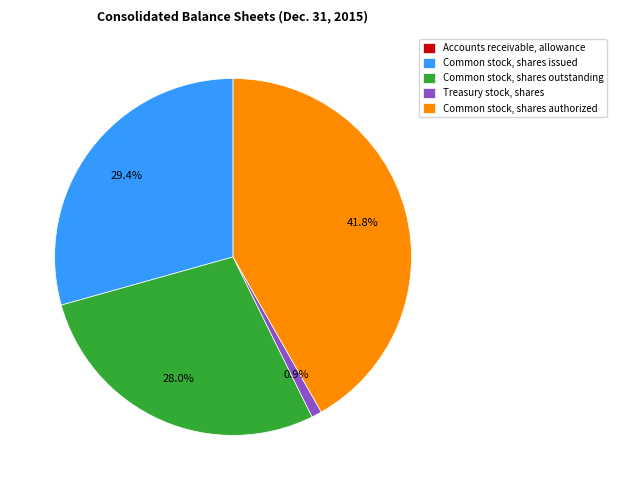

Which slice is the largest?

Common stock, shares authorized